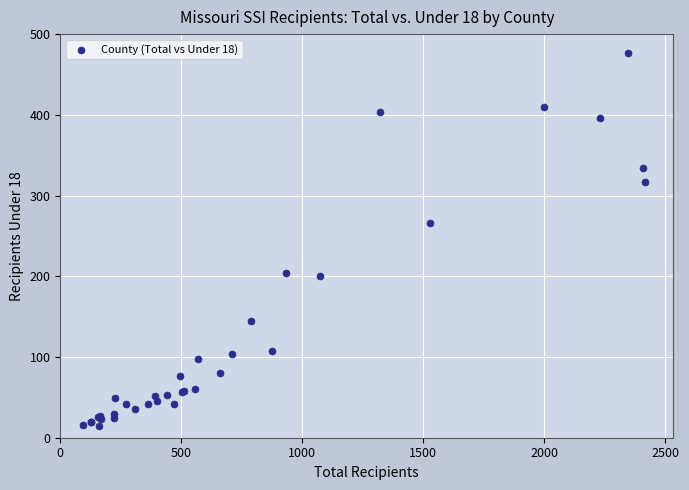

What Y value in the scatter plot is closest to 245?

266